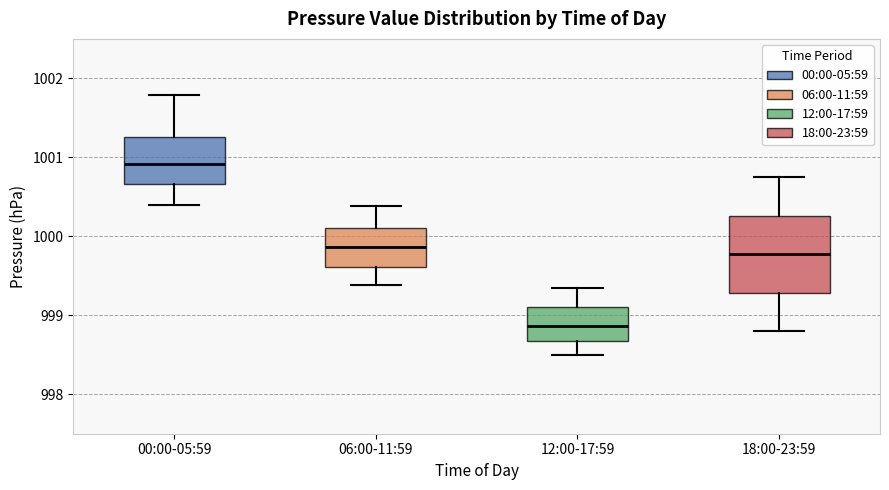

Which box's median line is the lowest?

12:00-17:59